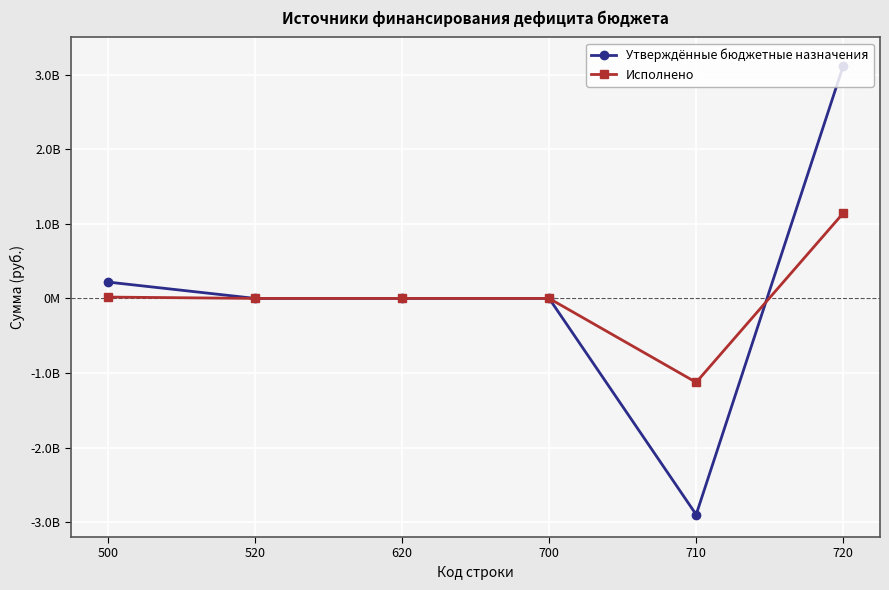

True or false: Исполнено has a value of 1143576876.5 at 720.

True